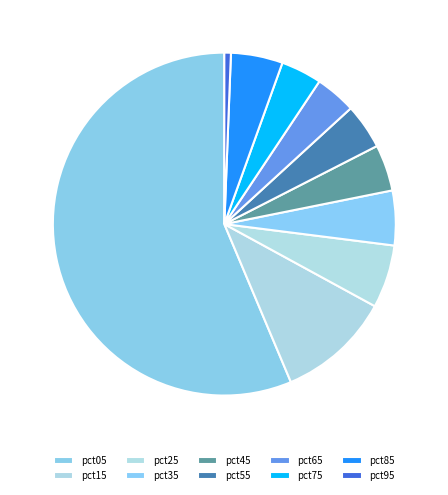

To the nearest percent, what percentage of the pie is pct85?

5%